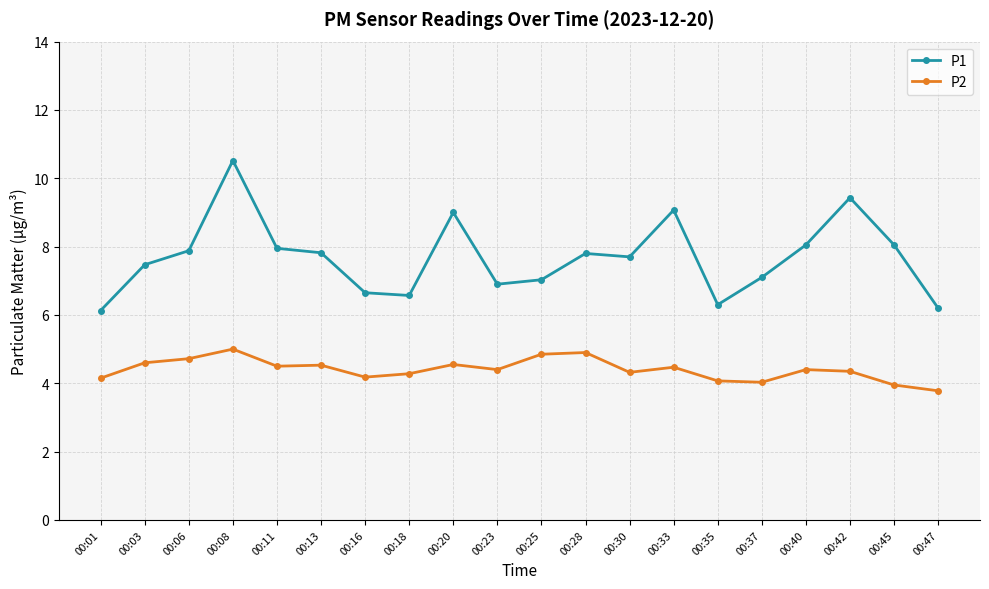

Which category has the highest value across all series?

00:08